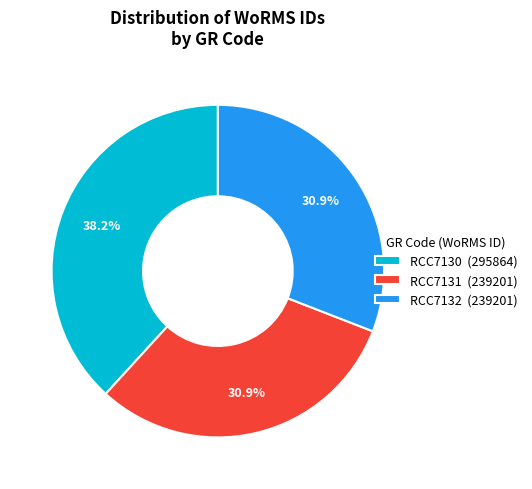

What percentage is the RCC7130 slice, to the nearest percent?

38%